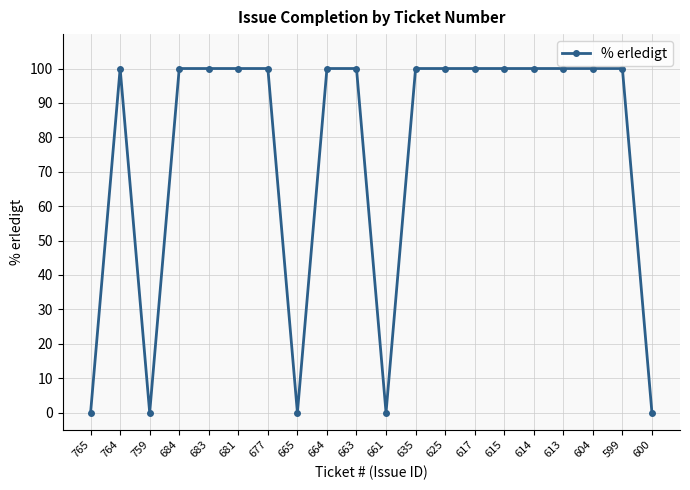

How many lines are shown in the chart?

1